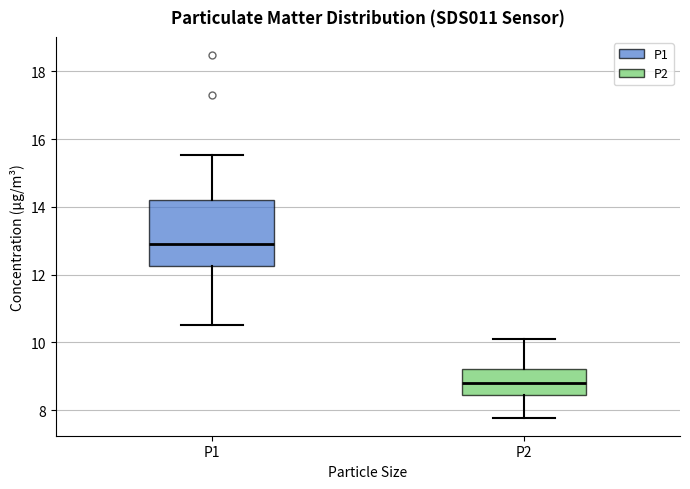

Where is the lower edge of the box for P1 on the y-axis? The values are not printed on the chart, so give them approximately, as read against the axis.

12.2